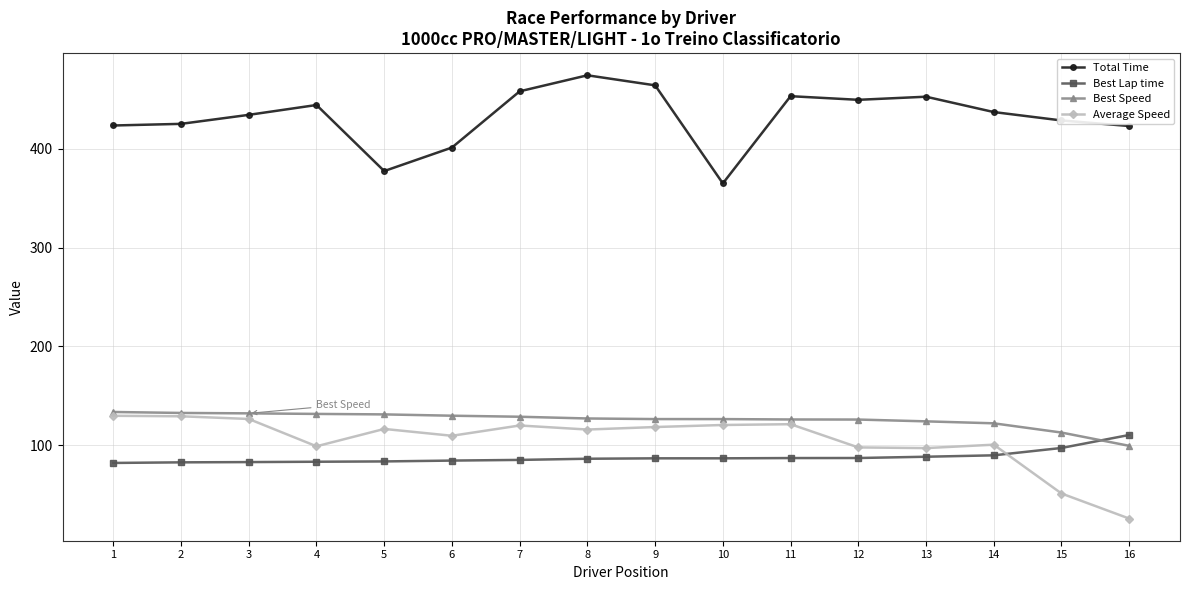

How many data points in Total Time are less than 436?

8